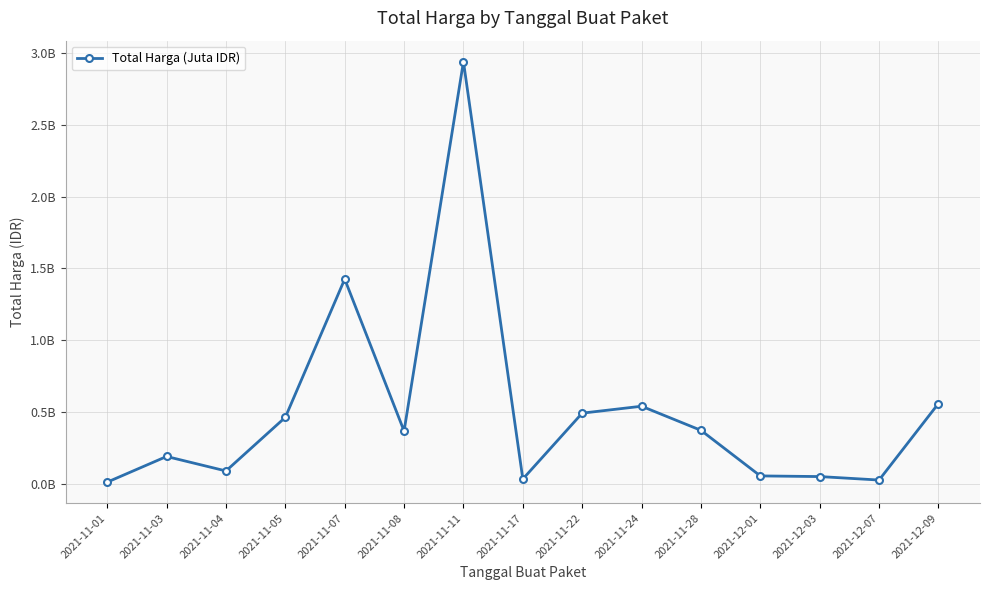

Where is the data nearest to the value 1475875370?

2021-11-07